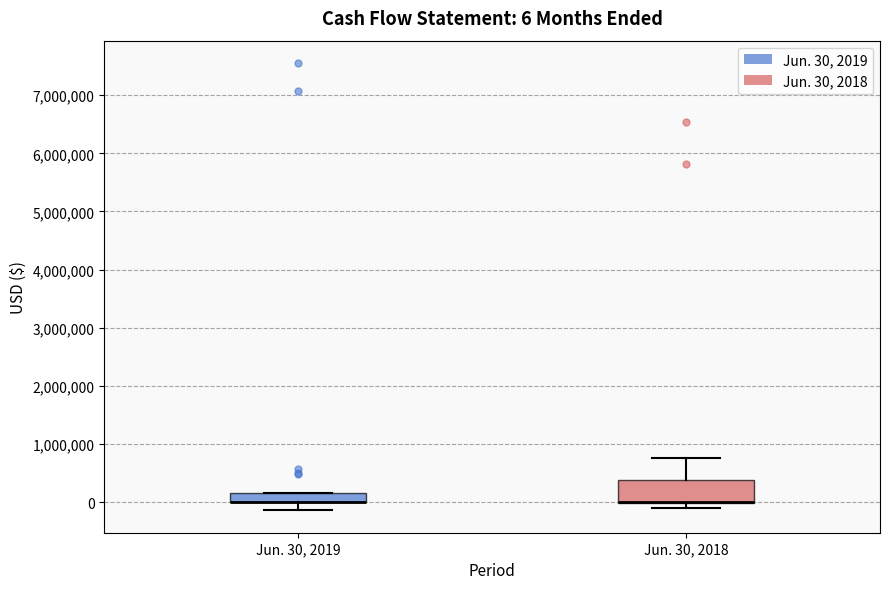

Comparing the boxes themselves (not the whiskers), which one is the tallest?

Jun. 30, 2018